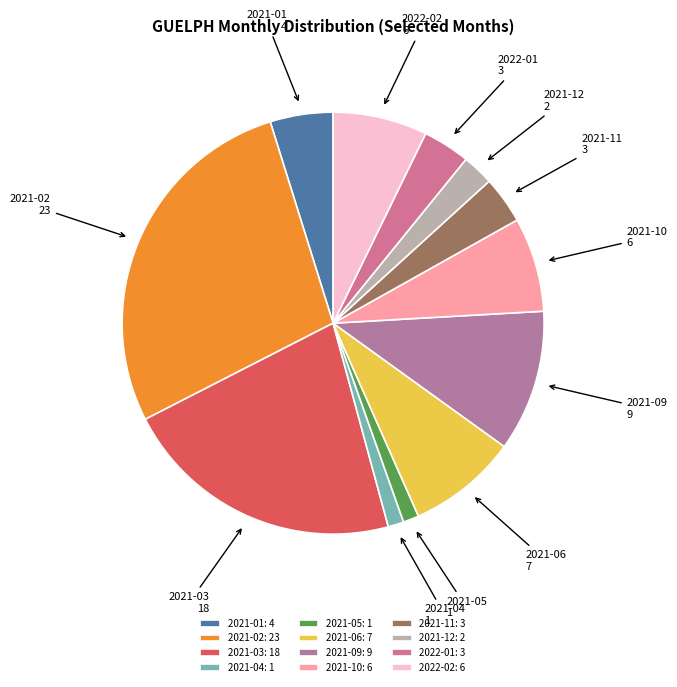

What is the smallest slice in the pie chart?

2021-04